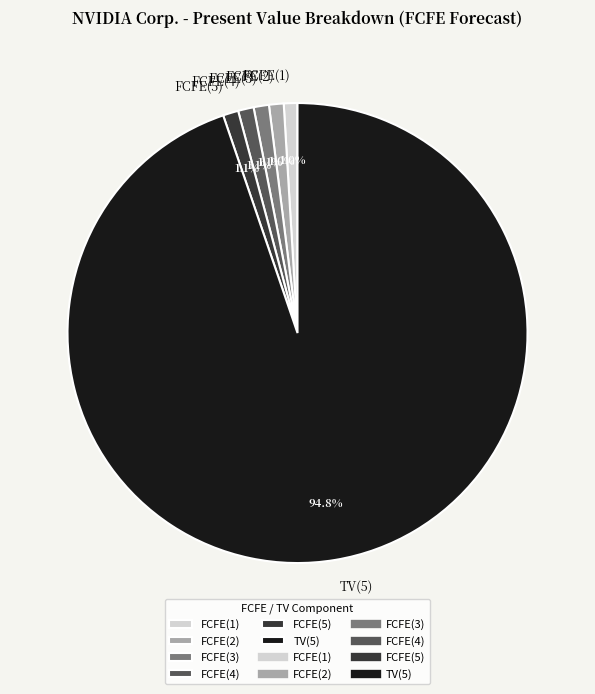

Which slice represents more than half of the pie?

TV(5)